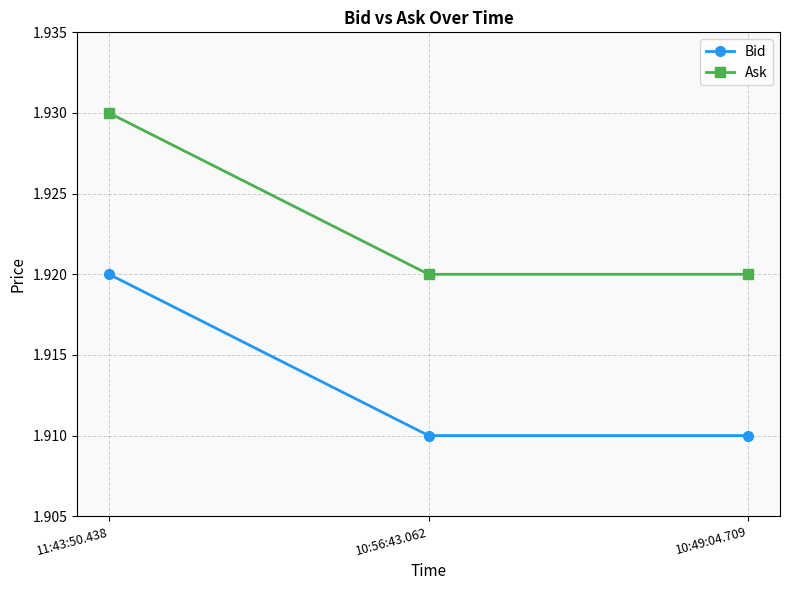

What position from the left is 10:49:04.709?

3